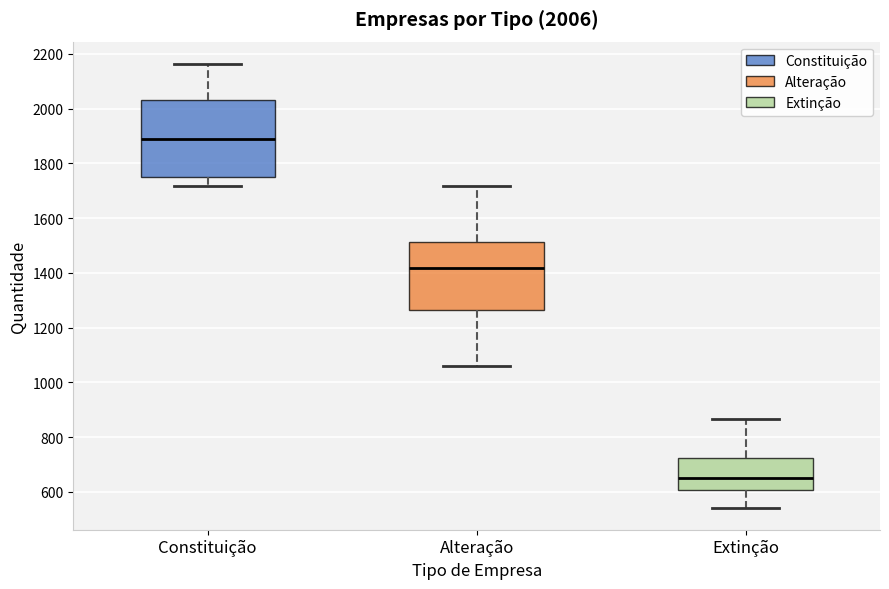

Which box's median line is the highest?

Constituição